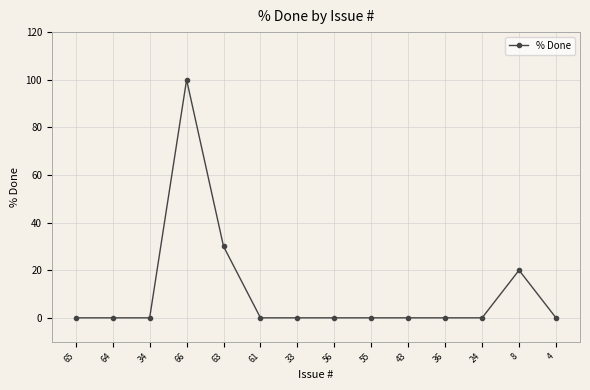

Which has a higher value, 8 or 4?

8